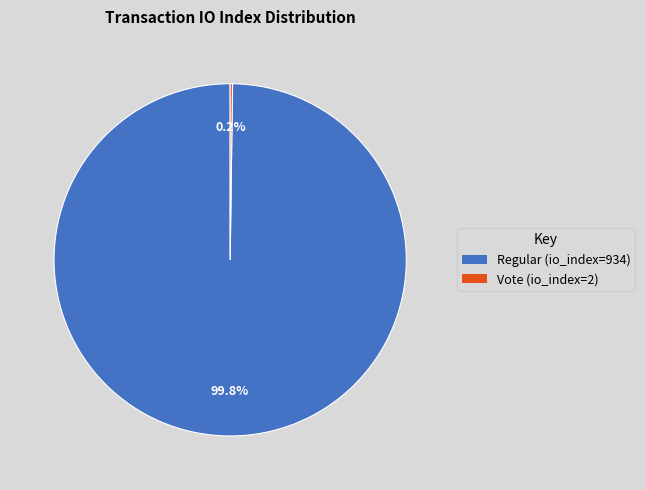

Does Regular (io_index=934) account for over 50% of the chart?

Yes